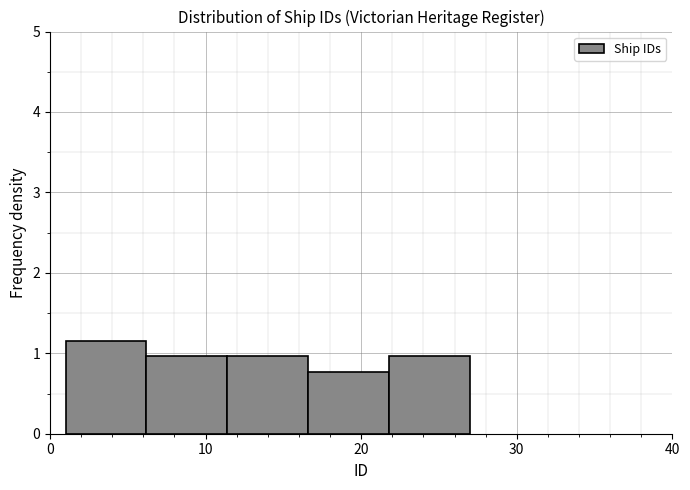

Reading left to right, transcribe this chart: for each bar, give the range it covers on the x-axis and its height. Neither the bar edges nor the heights are printed on the chart, so give them approximately, as read against the axes.

1.0 to 6.2: 1.2
6.2 to 11.4: 1.0
11.4 to 16.6: 1.0
16.6 to 21.8: 0.8
21.8 to 27.0: 1.0